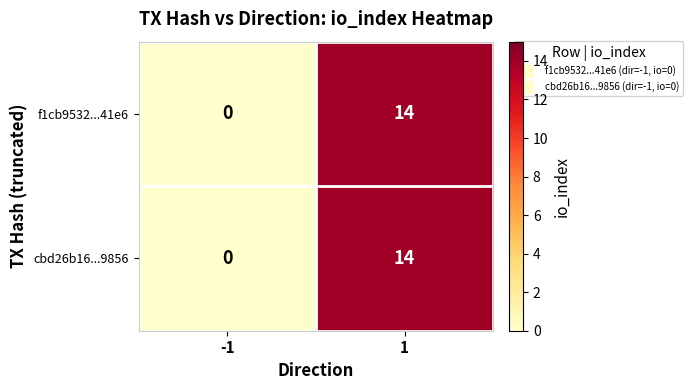

Is it true that cbd26b16...9856 equals 14 at 1?

True